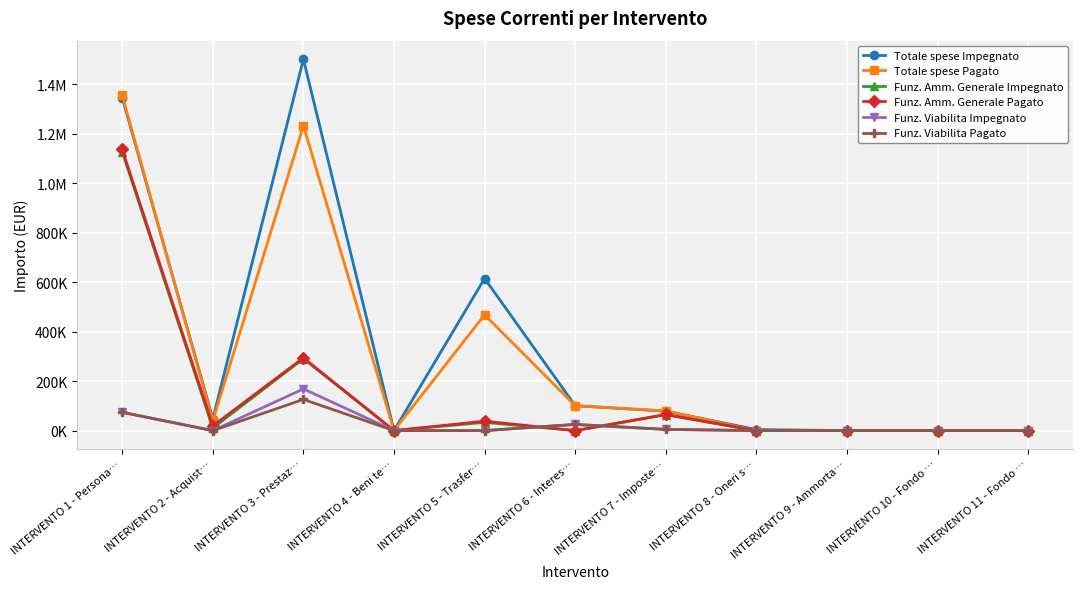

True or false: Funz. Amm. Generale Impegnato and Totale spese Pagato intersect in this chart.

False